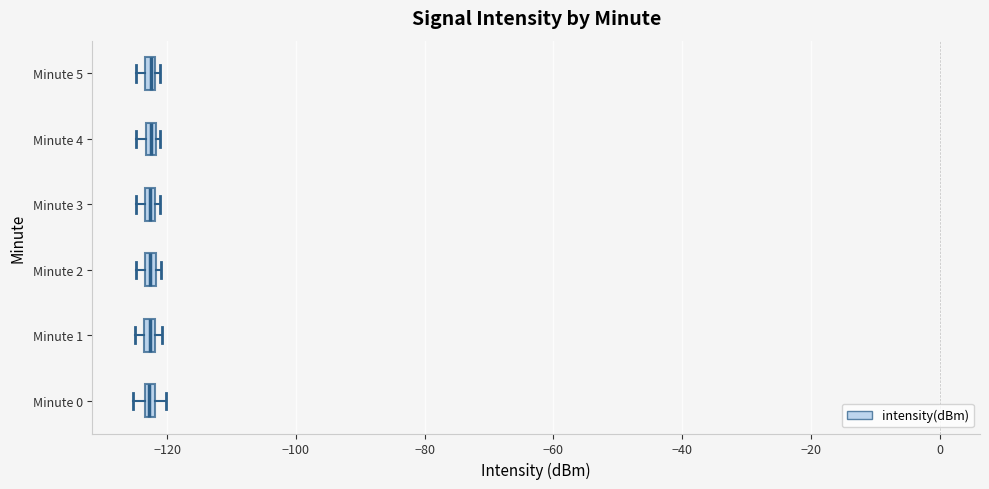

Where is the left edge of the box for Minute 3 on the x-axis? The values are not printed on the chart, so give them approximately, as read against the axis.

-124